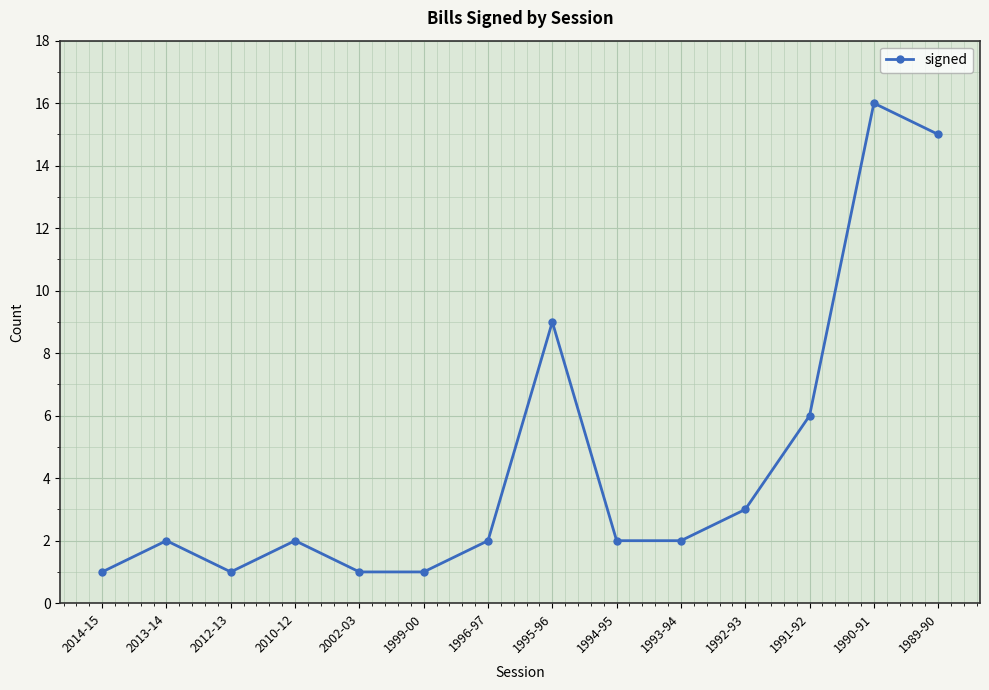

What is the change in value from 2002-03 to 1993-94?

+1